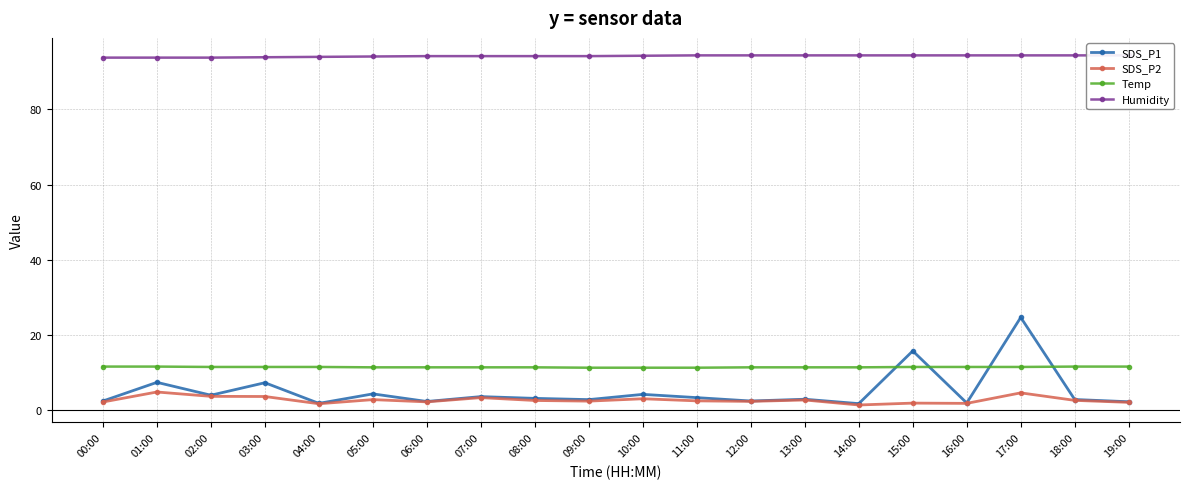

Which has a higher value, 04:00 or 15:00?

15:00